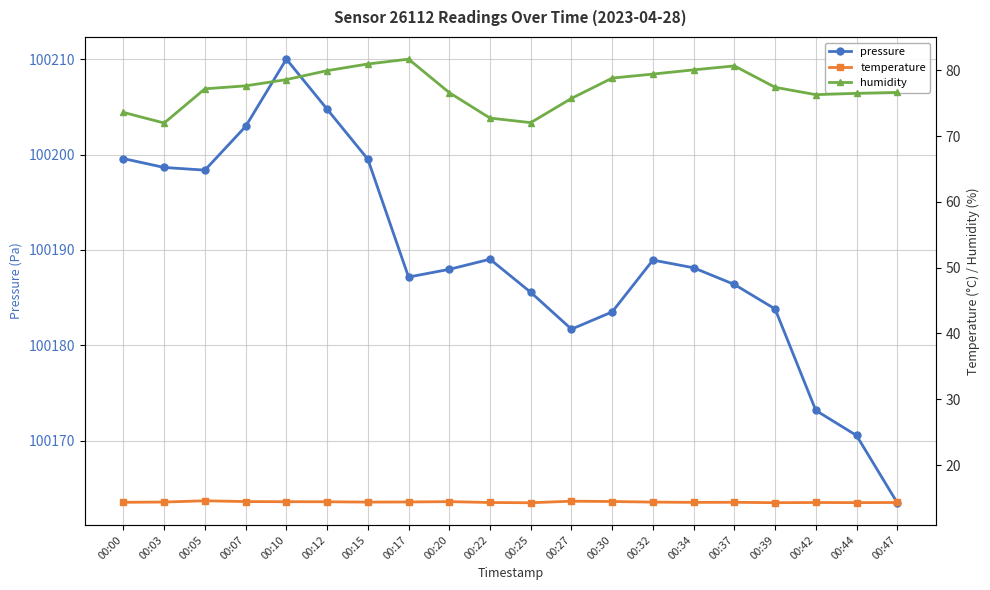

True or false: pressure and temperature intersect in this chart.

False